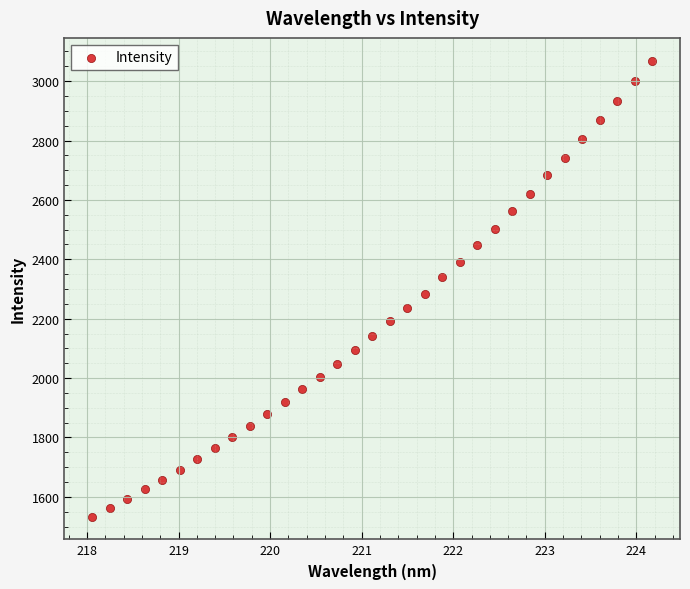

What is the range of X values (max minus min)?

6.1